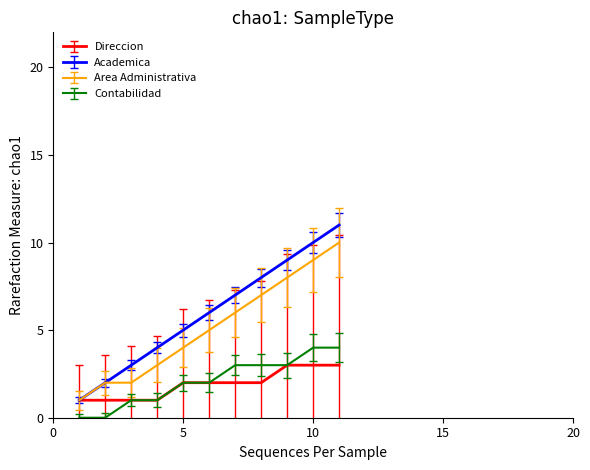

What is the highest value of the Direccion series?

3